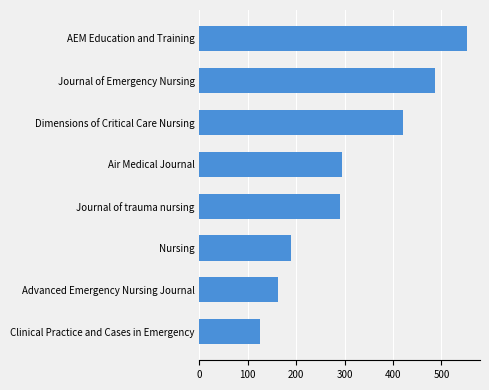

The chart shows a value of 518 at Air Medical Journal. True or false?

False